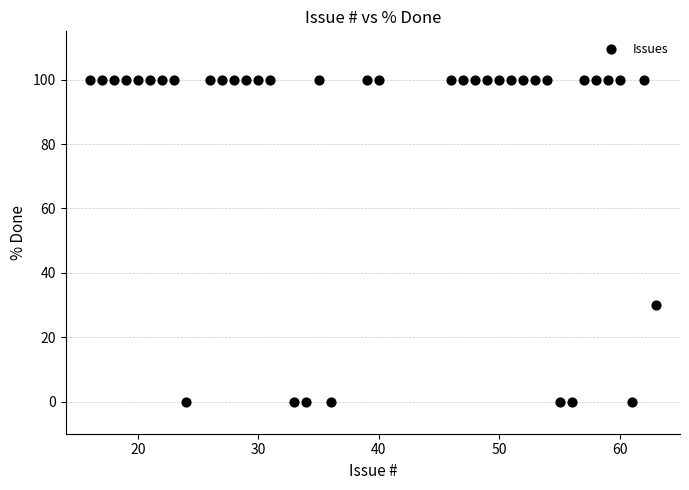

What Y value in the scatter plot is closest to 50?

30